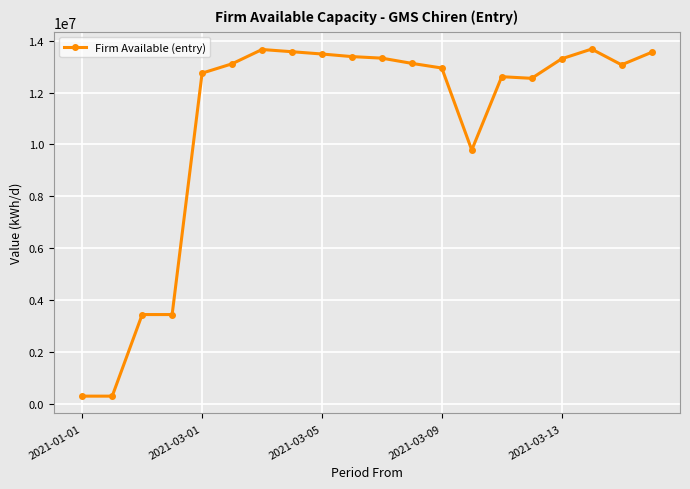

What is the difference between the maximum and minimum values?

13375914